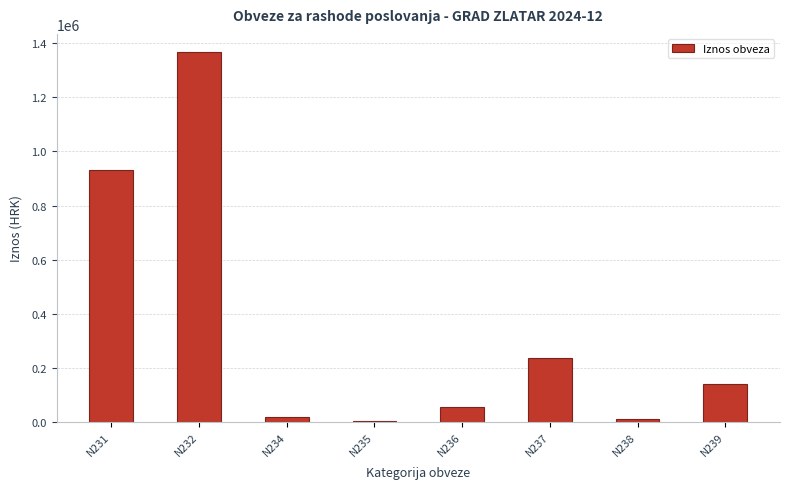

What is the sum of all values?

2757603.9